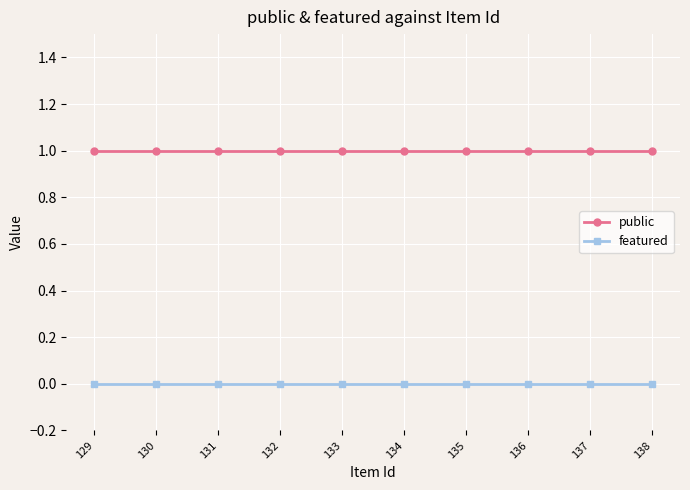

The value of featured at 131 is 0. True or false?

True